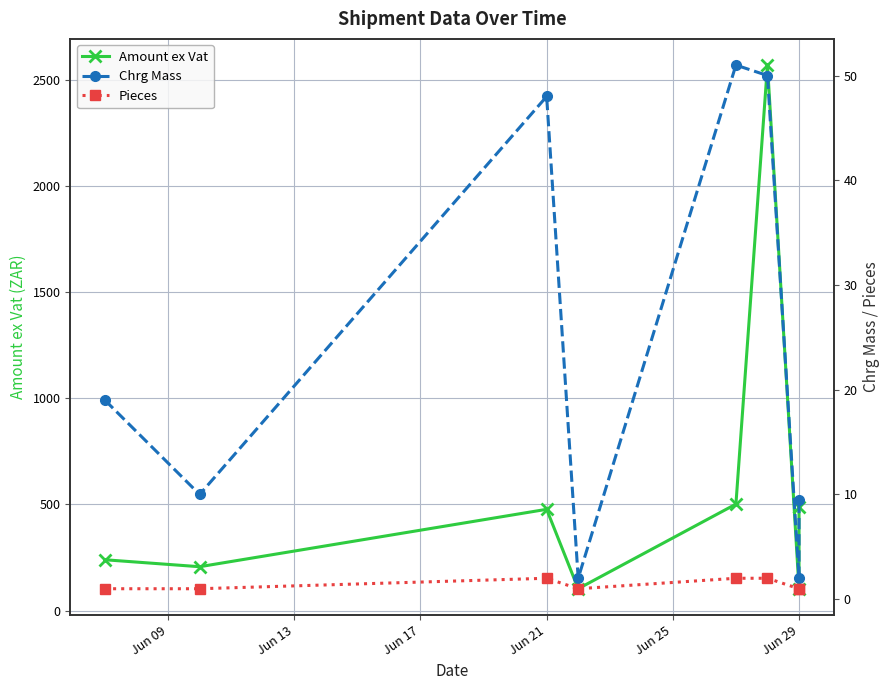

How many interior local valleys does the Amount ex Vat series have?

3